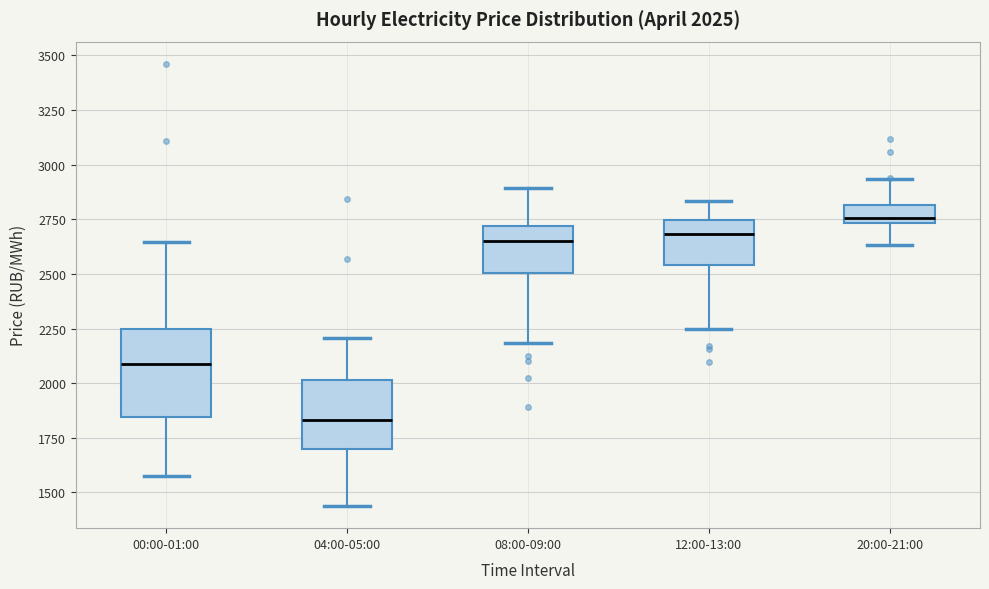

Which box has the lowest median line?

04:00-05:00